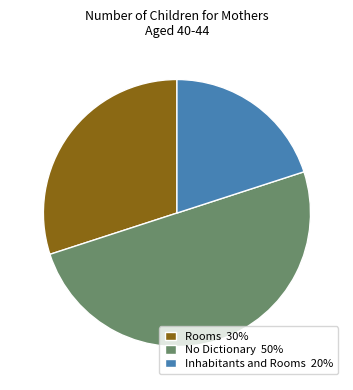

Does Inhabitants and Rooms 20% represent more than half of the total?

No